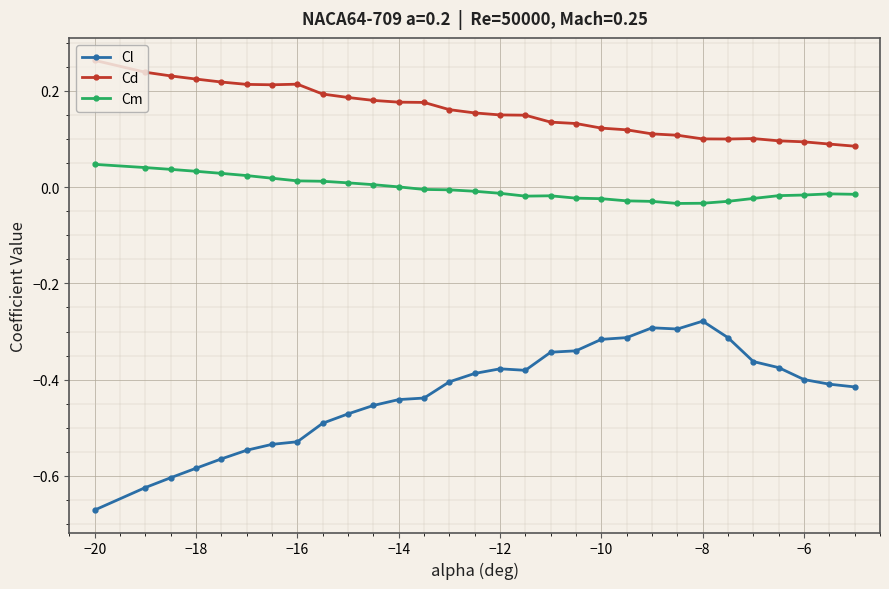

Which series has the largest total across all categories?

Cd